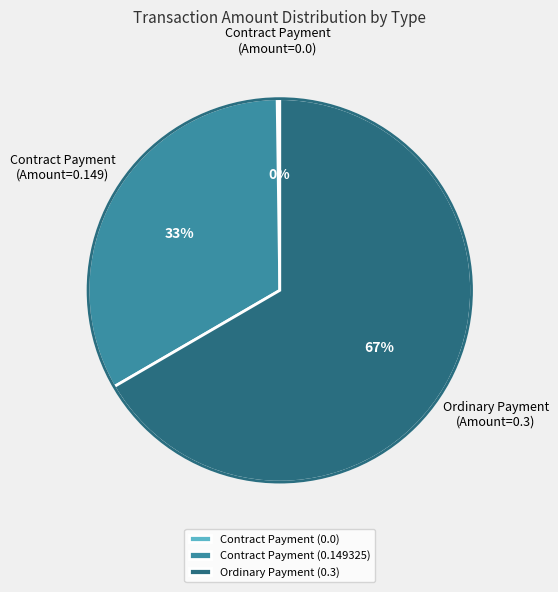

To the nearest percent, what portion does Ordinary Payment (0.3) represent?

67%